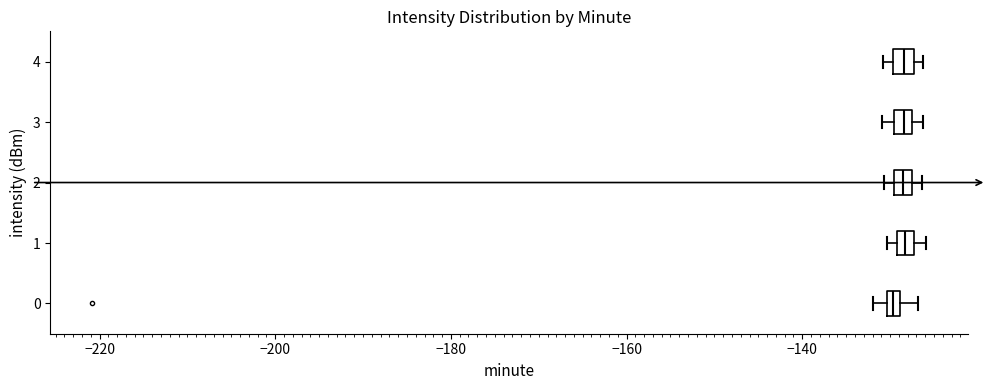

Where does the right whisker of the box at y = 0 end on the x-axis? The values are not printed on the chart, so give them approximately, as read against the axis.

-126